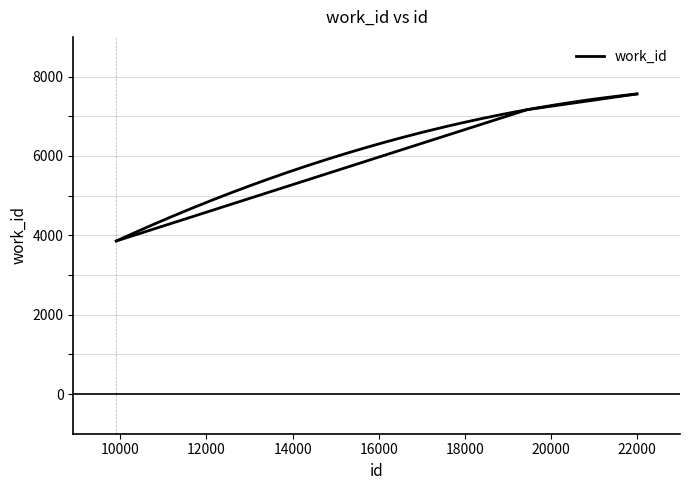

Between 9907 and 21995, which is larger?

21995